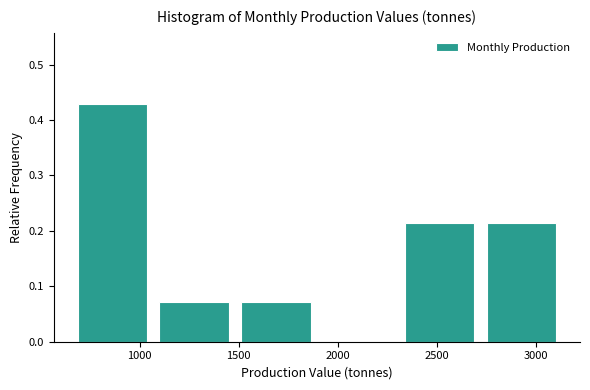

Reading left to right, list every bar in this chart as the range it spans on the x-axis followed by its height. Neither the bar edges nor the heights are printed on the chart, so give them approximately, as read against the axes.

700 to 1100: 0.43
1100 to 1500: 0.07
1500 to 1950: 0.07
1950 to 2350: 0
2350 to 2750: 0.21
2750 to 3150: 0.21